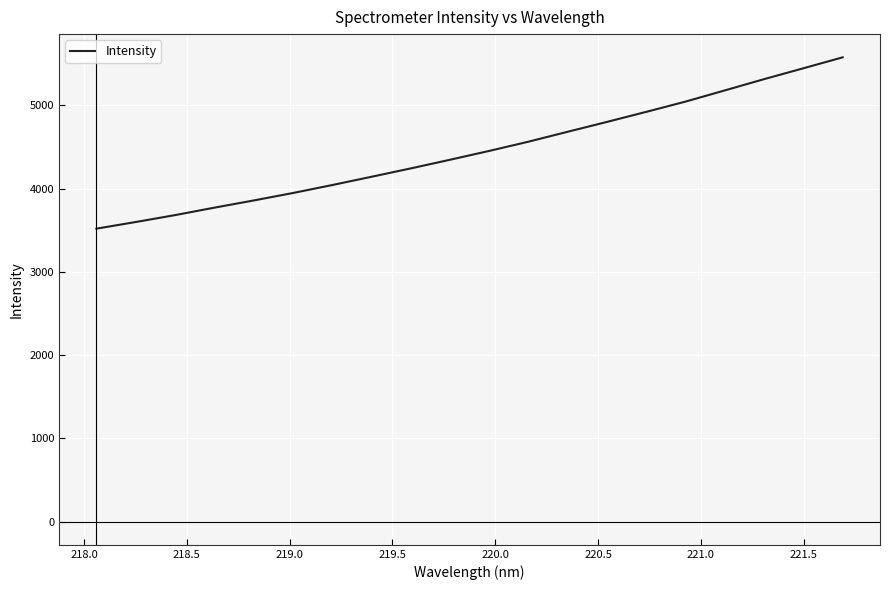

What is the smallest value displayed?

3517.9